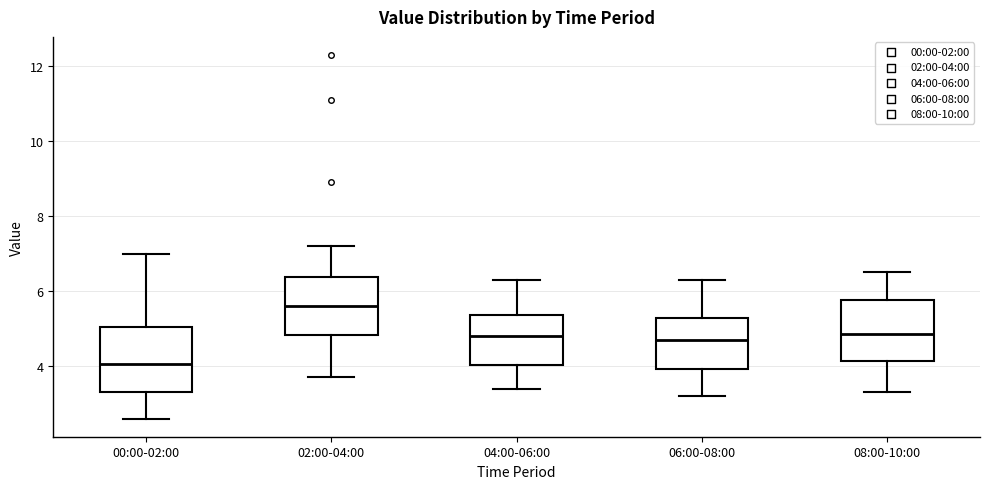

Reading left to right, transcribe this box plot: for each box, give where its median line is, the range the box spans, and where its two whiskers end, as read against the y-axis. The values are not printed on the chart, so give them approximately, as read against the axis.

00:00-02:00: median 4.0, box 3.4 to 5.0, whiskers 2.6 to 7.0
02:00-04:00: median 5.6, box 4.8 to 6.4, whiskers 3.8 to 7.2
04:00-06:00: median 4.8, box 4.0 to 5.4, whiskers 3.4 to 6.4
06:00-08:00: median 4.8, box 4.0 to 5.2, whiskers 3.2 to 6.4
08:00-10:00: median 4.8, box 4.2 to 5.8, whiskers 3.4 to 6.6